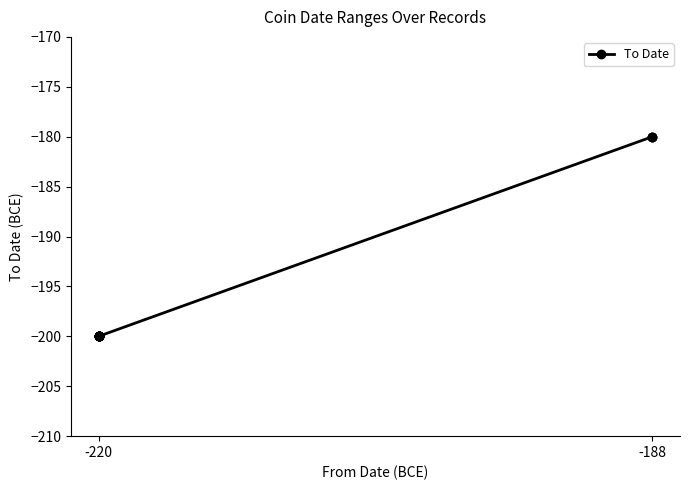

Is this an area chart (filled region under the line)?

No